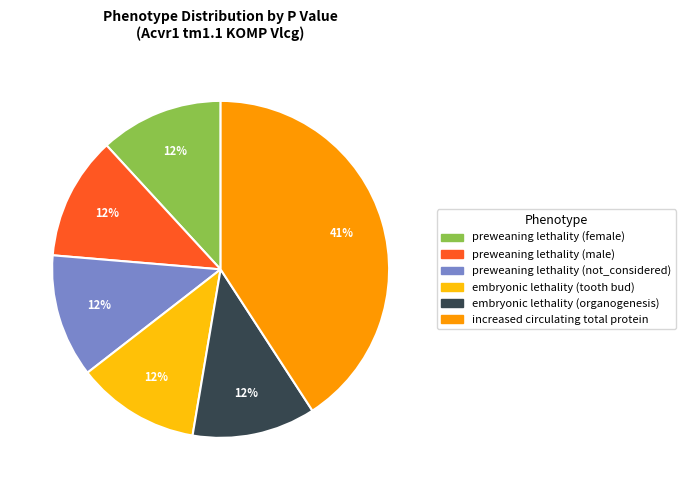

Combined, do preweaning lethality (female) and preweaning lethality (male) account for over 50%?

No